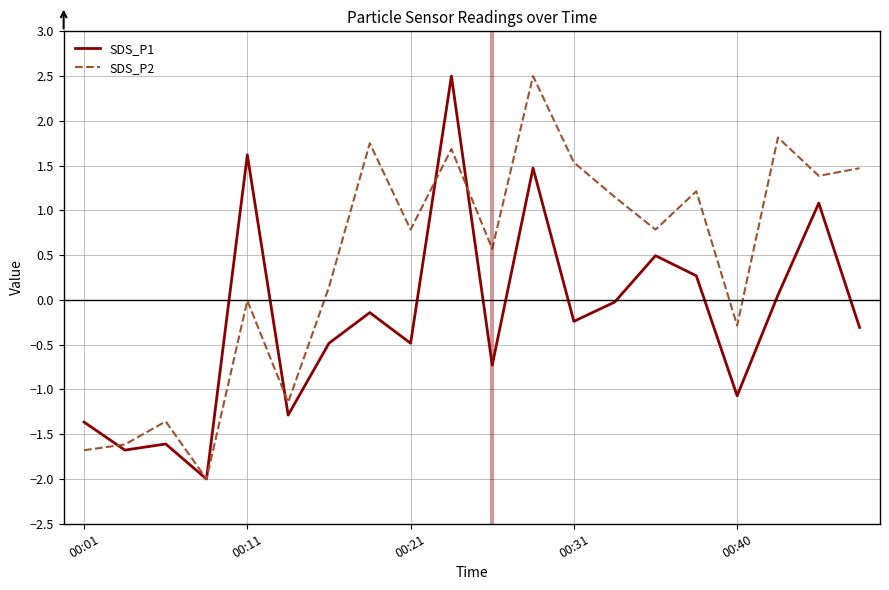

What is the lowest value of the SDS_P1 series?

-2.0